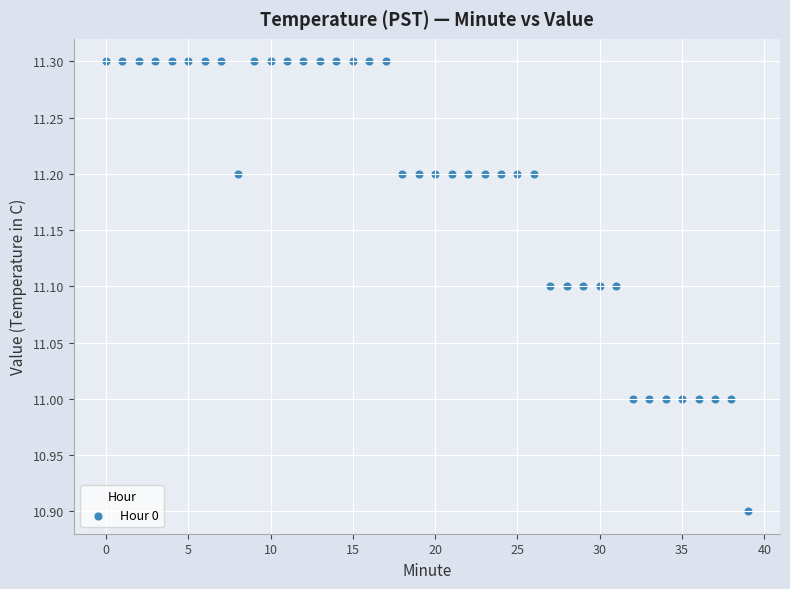

What is the range of Y values (max minus min)?

0.4